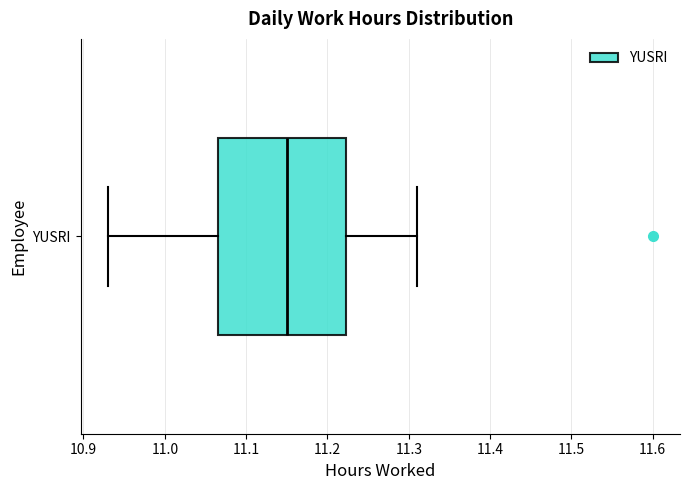

Transcribe this box plot: give where the median line is, the range the box spans, and where the two whiskers end, as read against the x-axis. The values are not printed on the chart, so give them approximately, as read against the axis.

median 11.15, box 11.07 to 11.22, whiskers 10.93 to 11.31